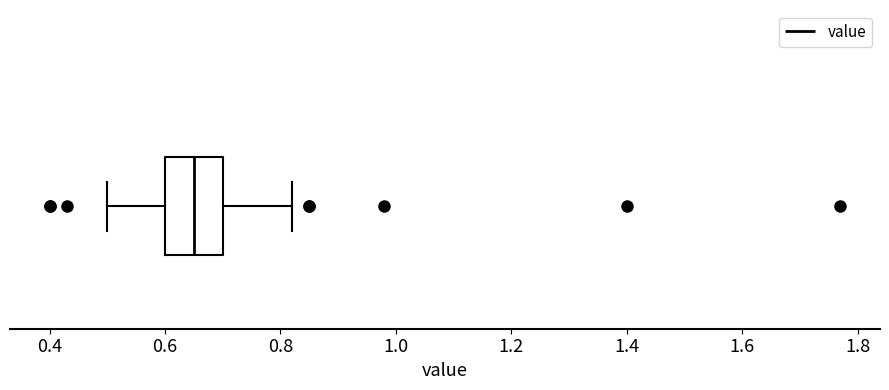

Transcribe this box plot: give where the median line is, the range the box spans, and where the two whiskers end, as read against the x-axis. The values are not printed on the chart, so give them approximately, as read against the axis.

median 0.66, box 0.60 to 0.70, whiskers 0.50 to 0.82